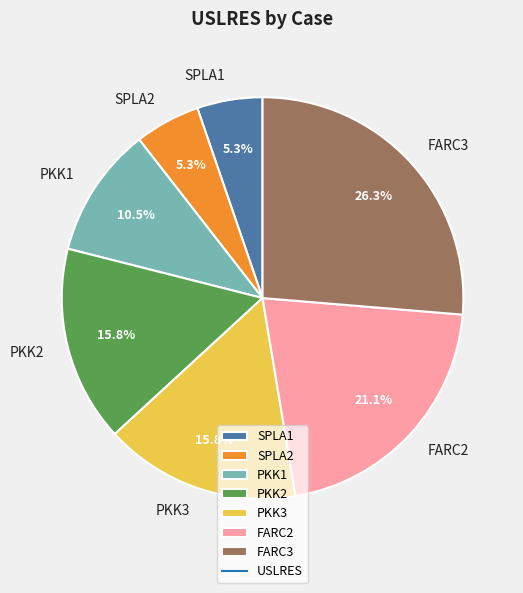

Which category has the biggest portion of the pie?

FARC3